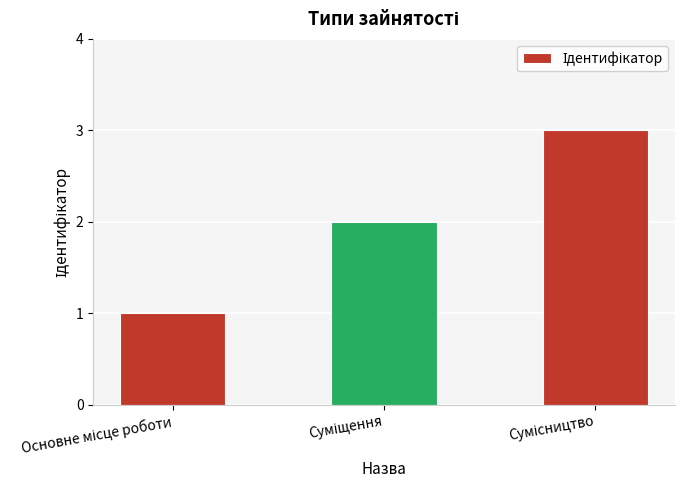

How many data points does each series have?

3